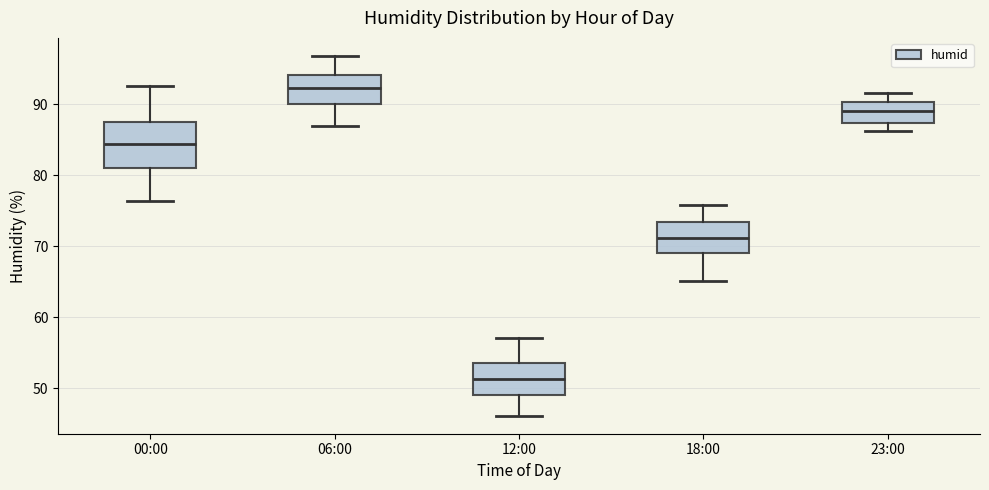

Reading left to right, read every box against the y-axis: the position of its median line, the range the box covers, and the ends of its whiskers. The values are not printed on the chart, so give them approximately, as read against the axis.

00:00: median 84, box 81 to 88, whiskers 76 to 93
06:00: median 92, box 90 to 94, whiskers 87 to 97
12:00: median 51, box 49 to 53, whiskers 46 to 57
18:00: median 71, box 69 to 73, whiskers 65 to 76
23:00: median 89, box 87 to 90, whiskers 86 to 92